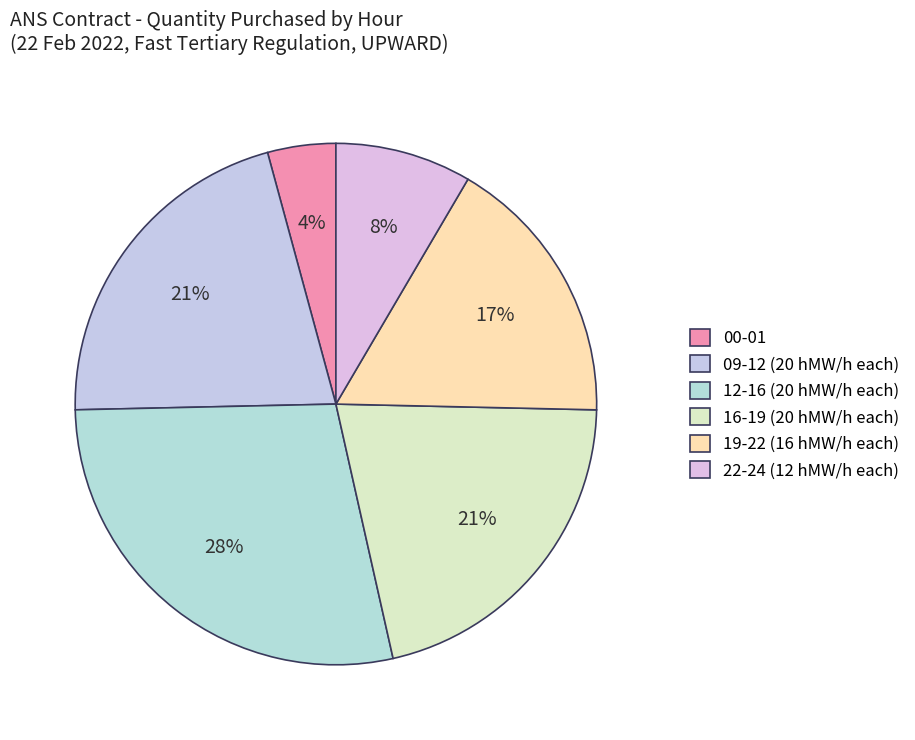

What is the largest slice in the pie chart?

12-16 (20 hMW/h each)